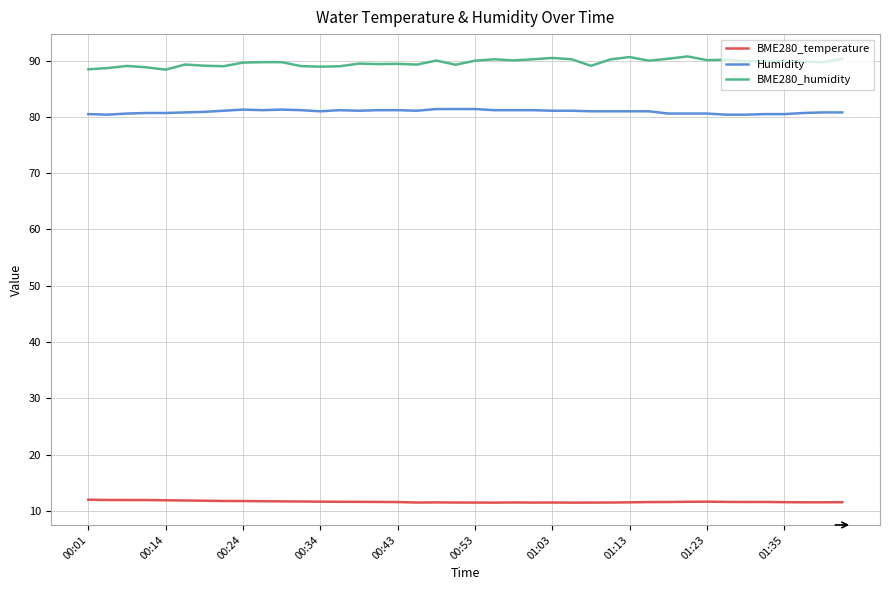

Which series has the widest spread of values?

BME280_humidity